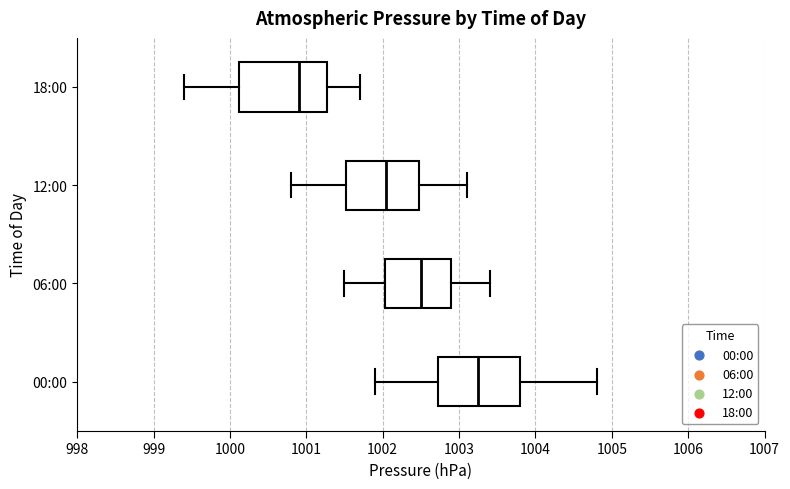

Which box has the furthest to the right median line?

00:00